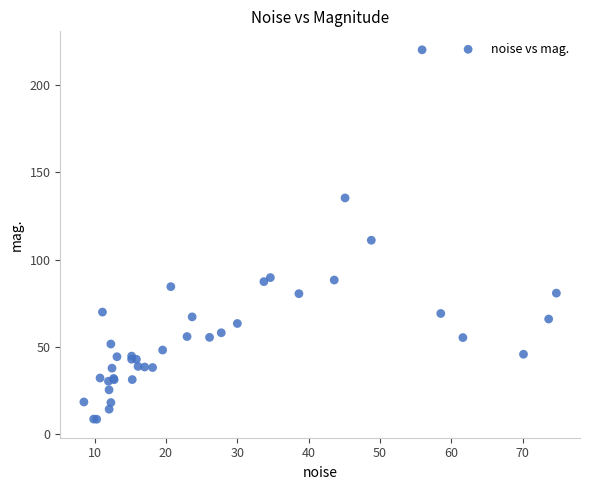

What Y value in the scatter plot is closest to 114?

111.1